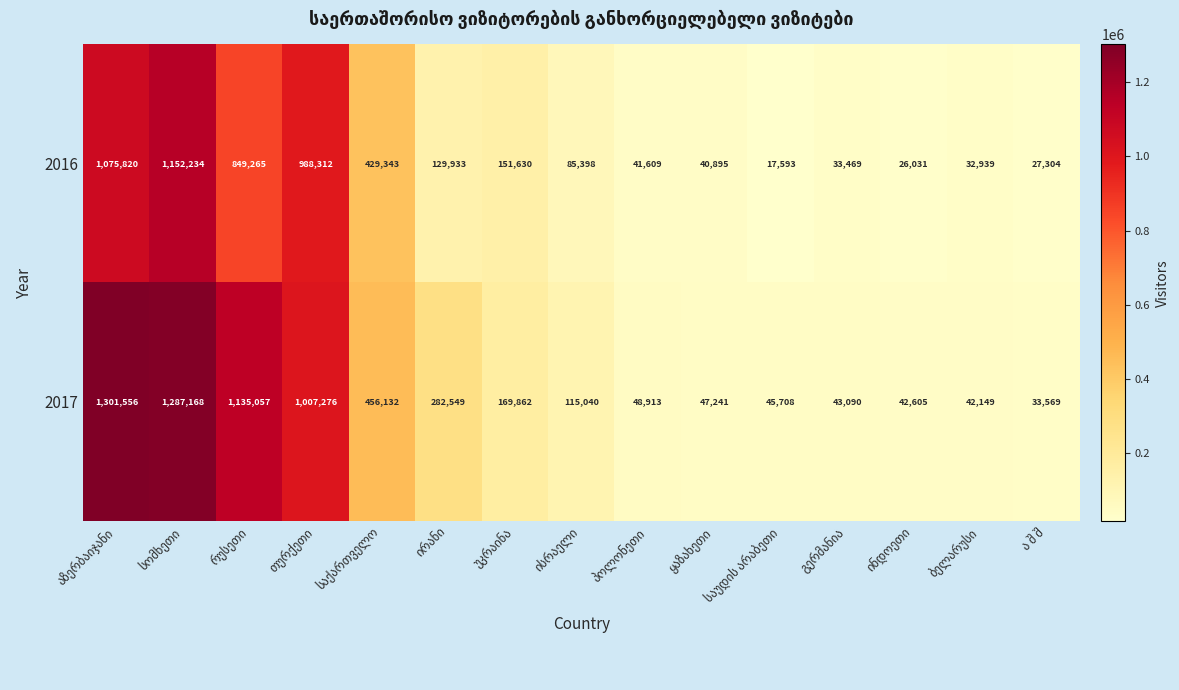

What is the smallest value displayed?

17593